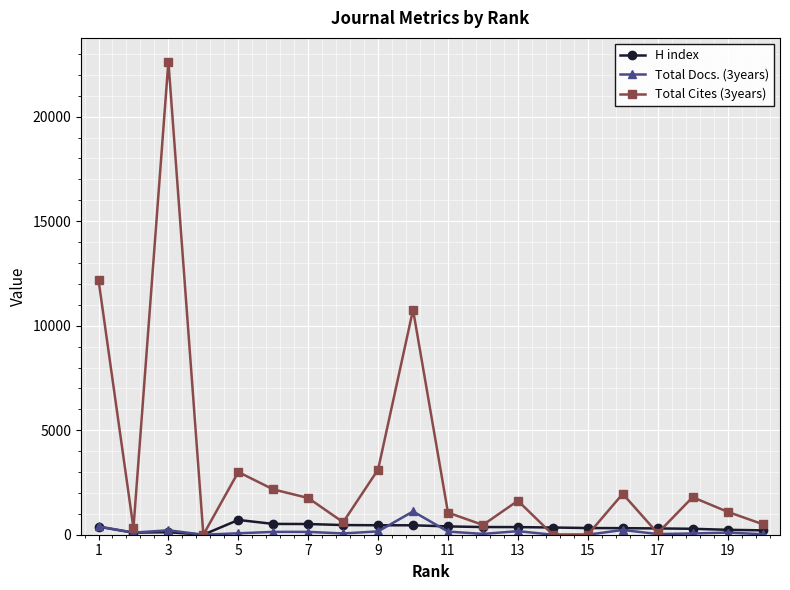

How many distinct data groups are displayed?

3